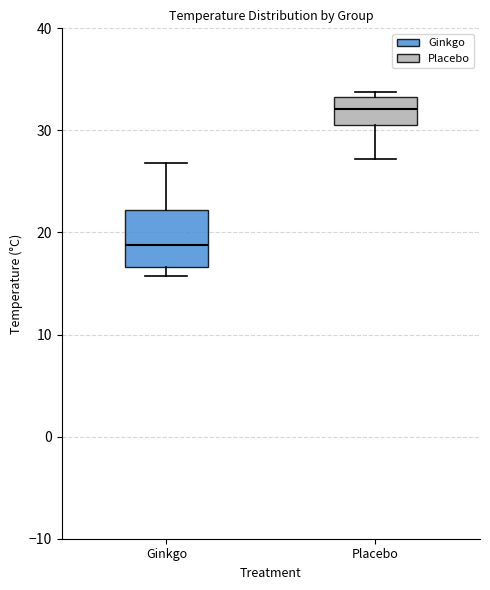

Where does the upper whisker of the box for Ginkgo end on the y-axis? The values are not printed on the chart, so give them approximately, as read against the axis.

27